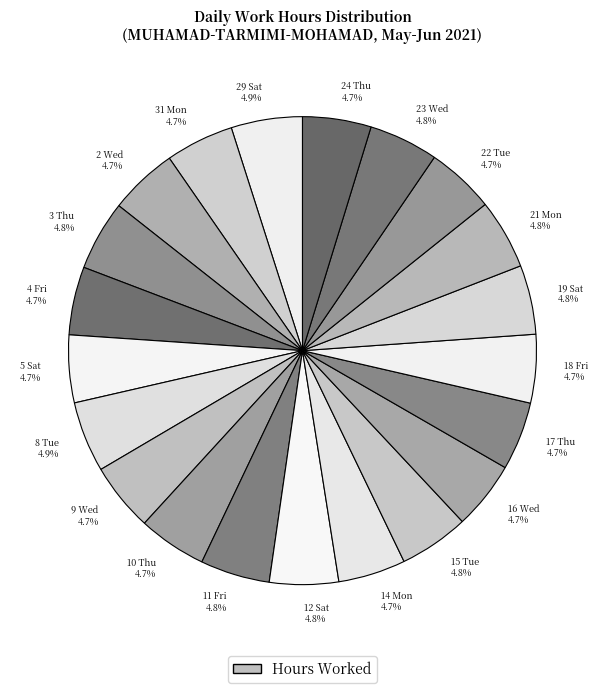

How many slices are in this pie chart?

21